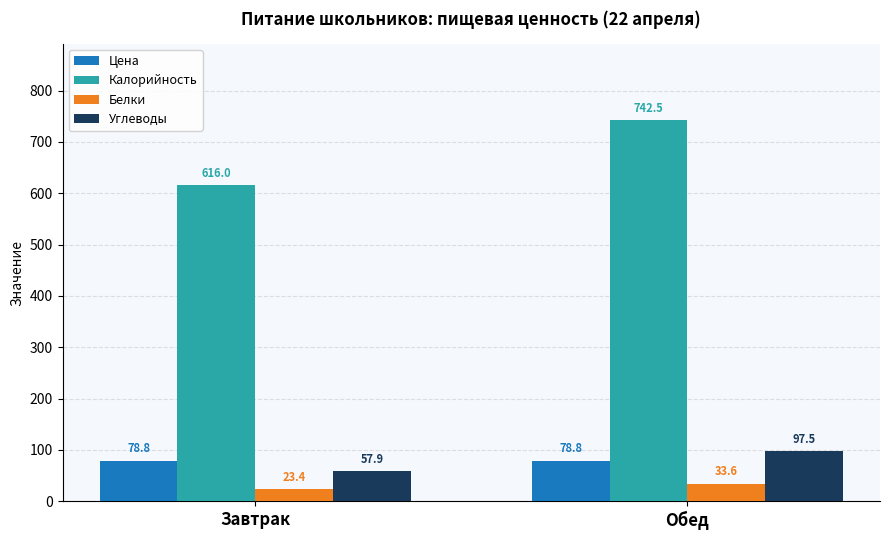

How many groups of bars are there?

2